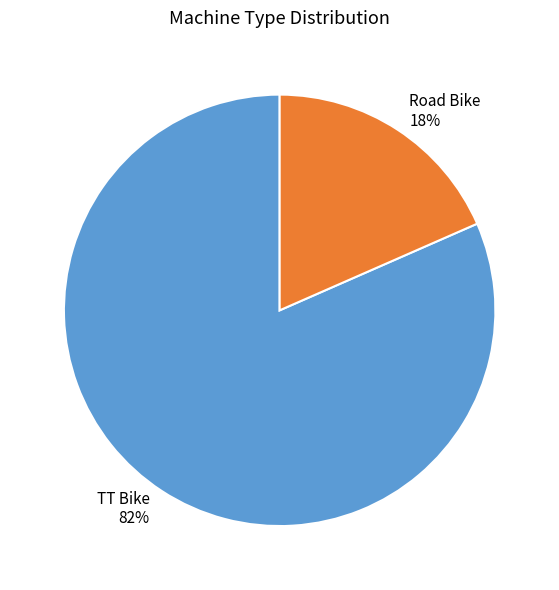

Is the sum of Road Bike and TT Bike greater than half?

Yes